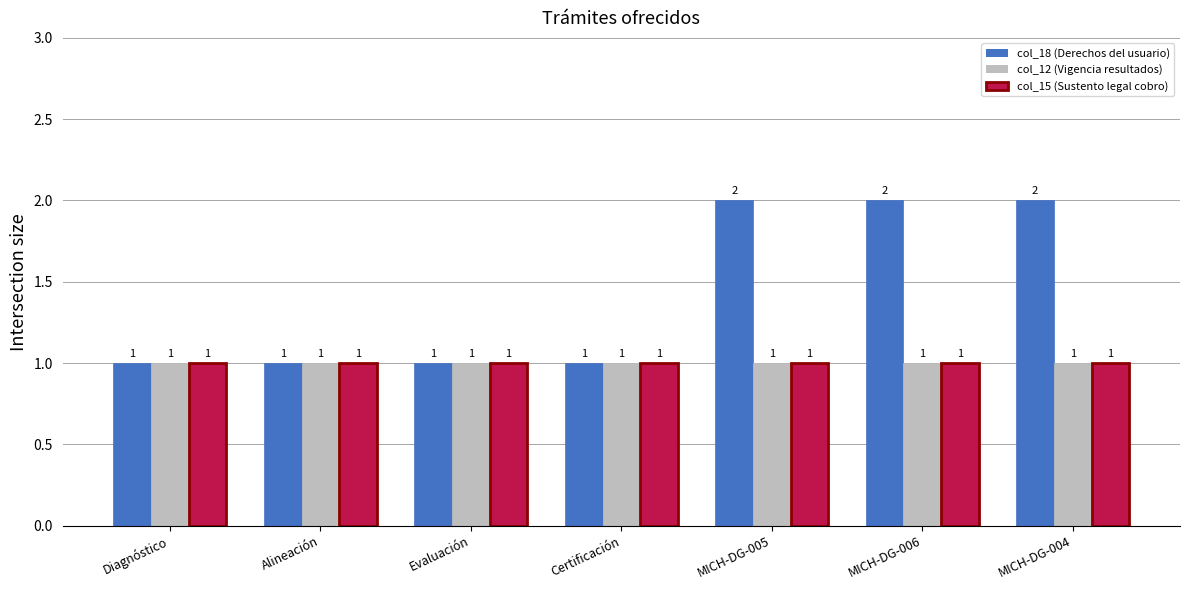

What position from the left is Certificación?

4